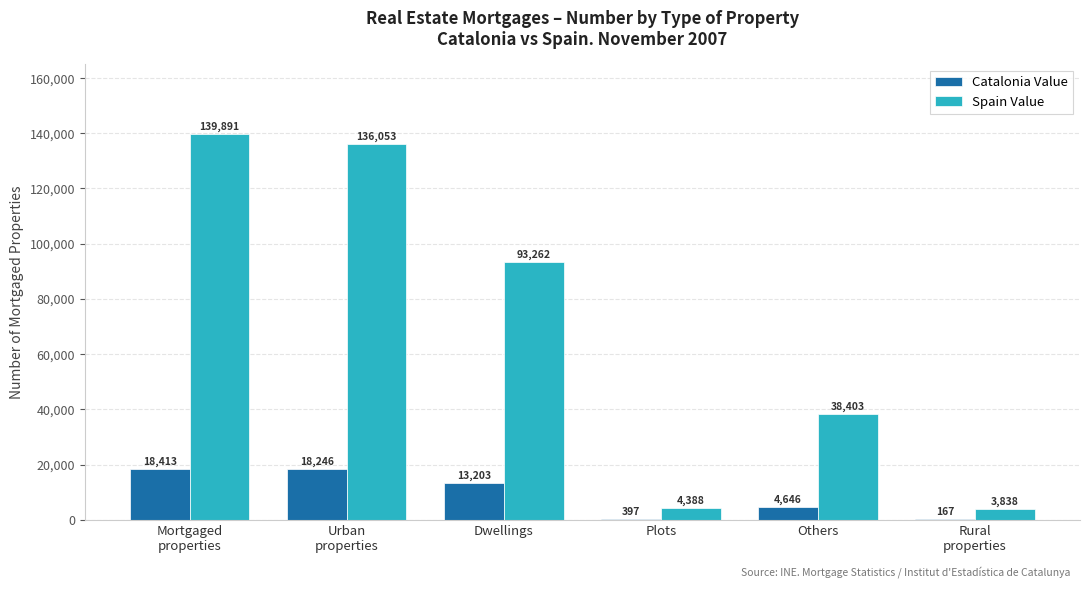

At which label is Spain Value closest to 71864?

Dwellings